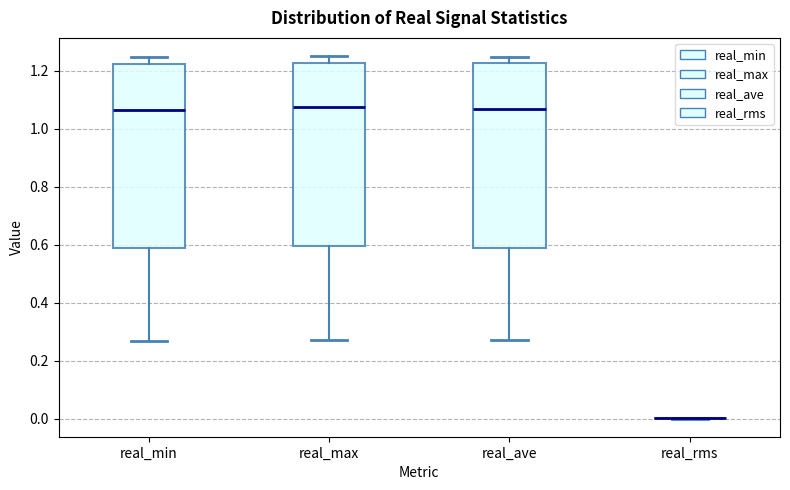

Reading left to right, transcribe this box plot: for each box, give where its median line is, the range the box spans, and where its two whiskers end, as read against the y-axis. The values are not printed on the chart, so give them approximately, as read against the axis.

real_min: median 1.06, box 0.58 to 1.22, whiskers 0.26 to 1.24
real_max: median 1.08, box 0.60 to 1.22, whiskers 0.28 to 1.26
real_ave: median 1.06, box 0.58 to 1.22, whiskers 0.26 to 1.24
real_rms: box collapsed to a line at 0.00, whiskers 0.00 to 0.00